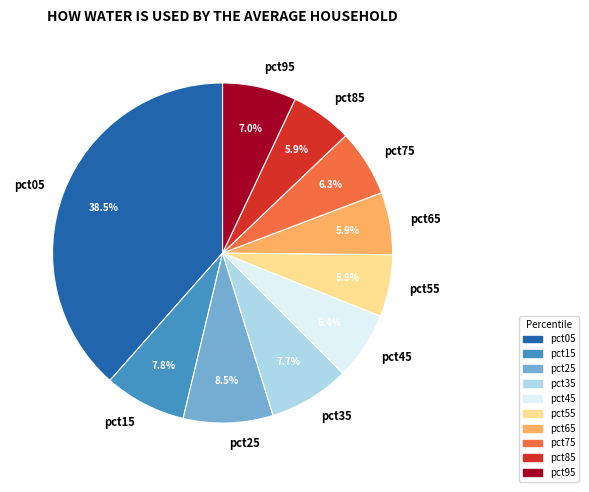

To the nearest percent, what percentage of the pie is pct15?

8%